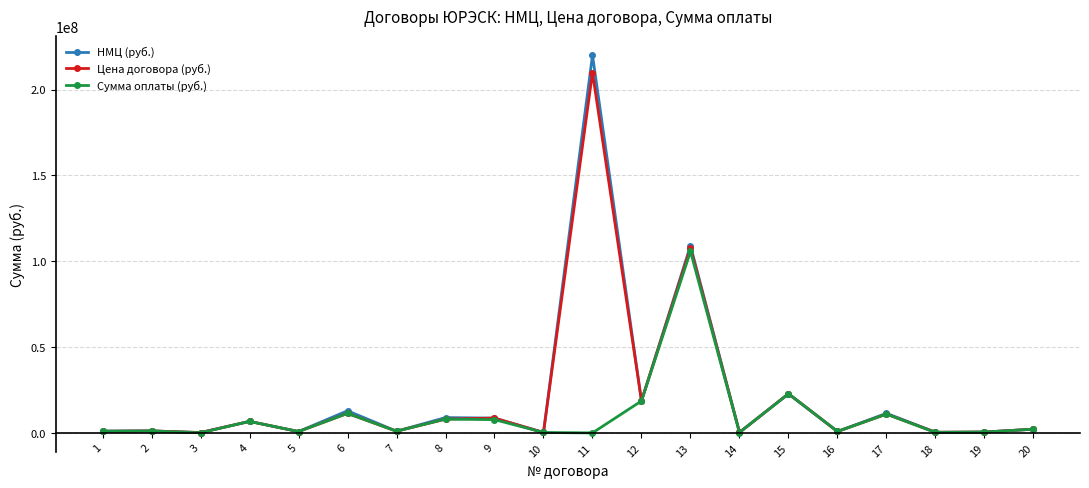

Which series has the widest spread of values?

НМЦ (руб.)